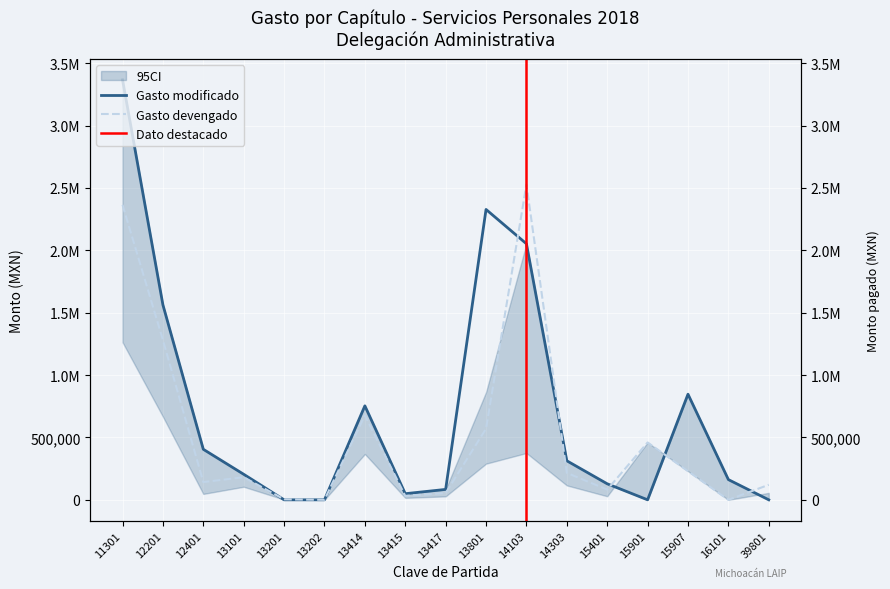

At how many categories does at least one series exceed 833115?

5